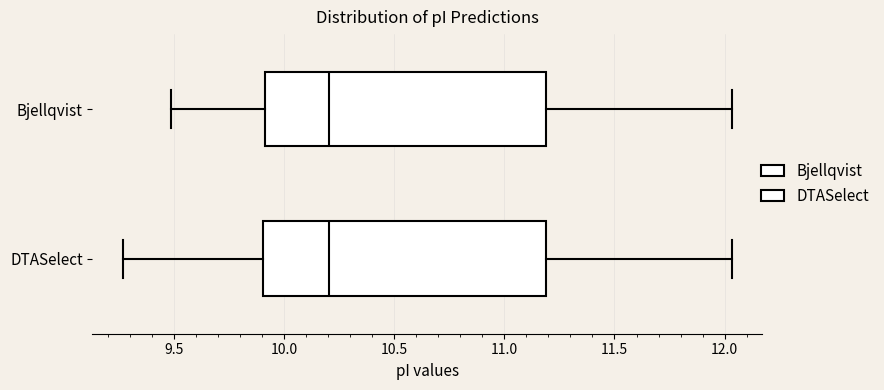

Reading bottom to top, read every box against the x-axis: the position of its median line, the range the box covers, and the ends of its whiskers. The values are not printed on the chart, so give them approximately, as read against the axis.

DTASelect: median 10.20, box 9.90 to 11.20, whiskers 9.25 to 12.05
Bjellqvist: median 10.20, box 9.90 to 11.20, whiskers 9.50 to 12.05